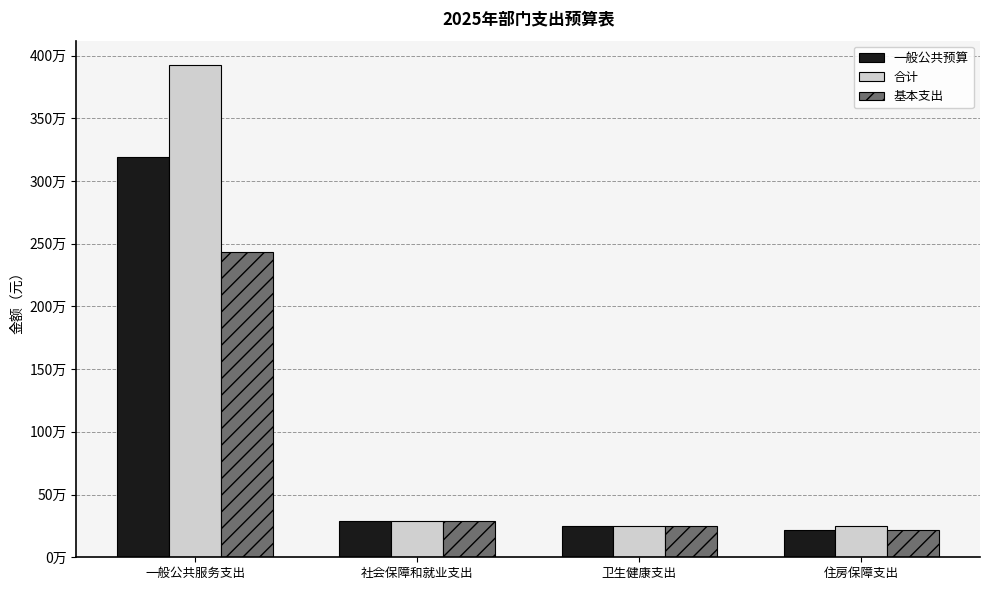

Where does the 基本支出 series first go above 285995?

一般公共服务支出